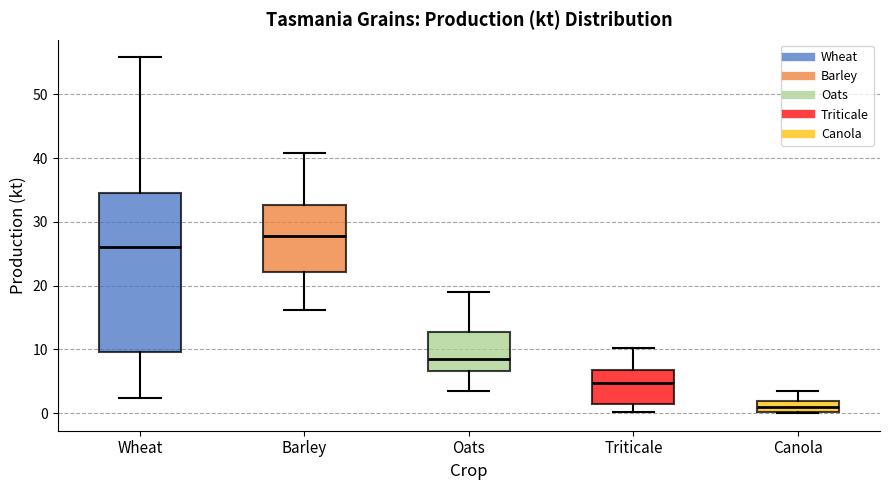

Reading left to right, transcribe this box plot: for each box, give where its median line is, the range the box spans, and where its two whiskers end, as read against the y-axis. The values are not printed on the chart, so give them approximately, as read against the axis.

Wheat: median 26, box 10 to 34, whiskers 2 to 56
Barley: median 28, box 22 to 33, whiskers 16 to 41
Oats: median 8, box 7 to 13, whiskers 3 to 19
Triticale: median 5, box 1 to 7, whiskers 0 to 10
Canola: median 1, box 0 to 2, whiskers 0 to 4